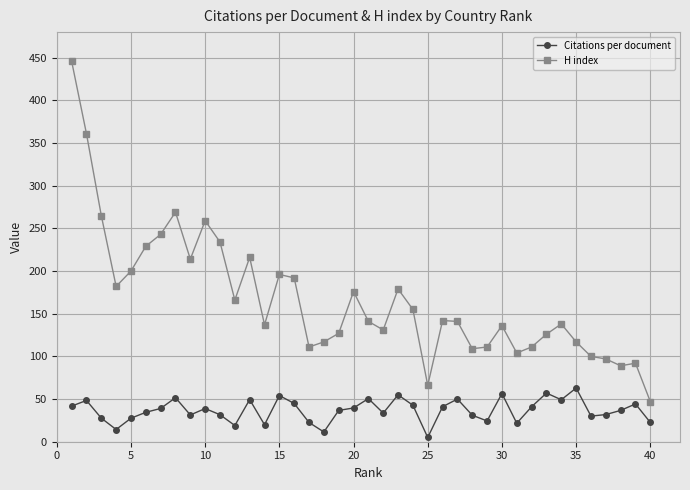

What is the lowest value of the H index series?

47.0